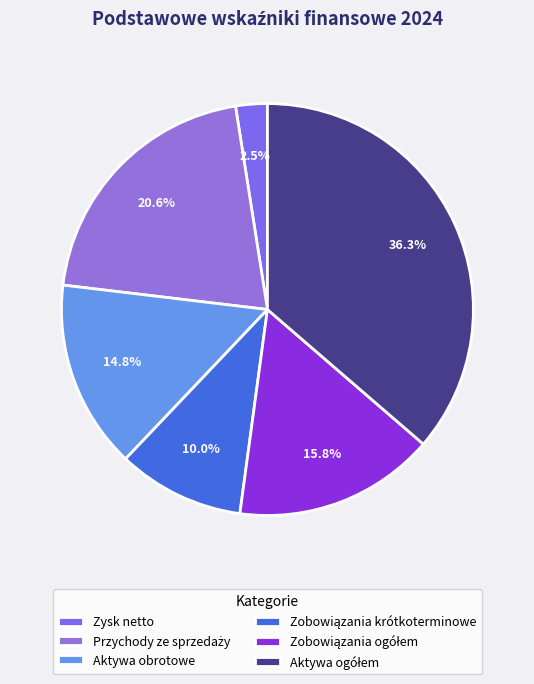

Count the number of slices in the pie.

6